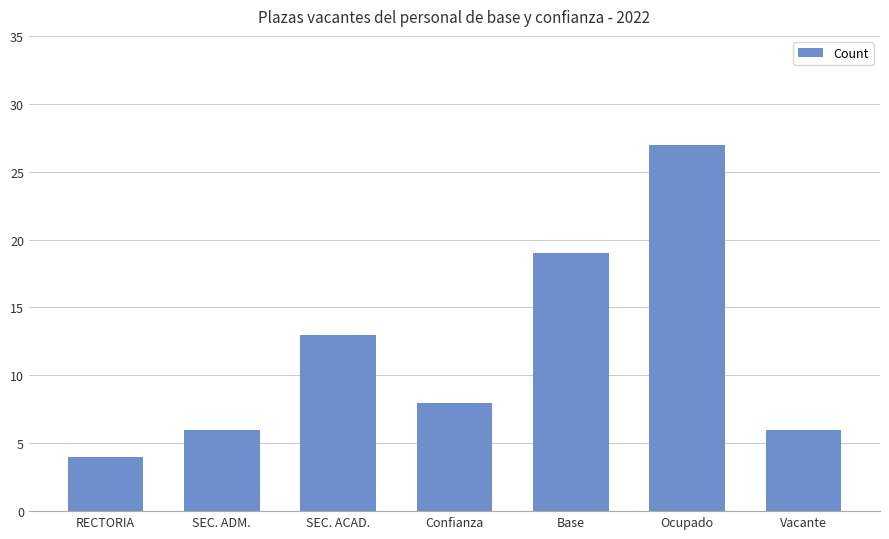

Where does the data first go above 8?

SEC. ACAD.